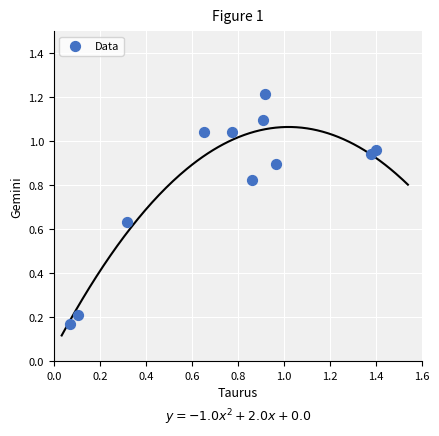

What is the range of X values (max minus min)?

1.3